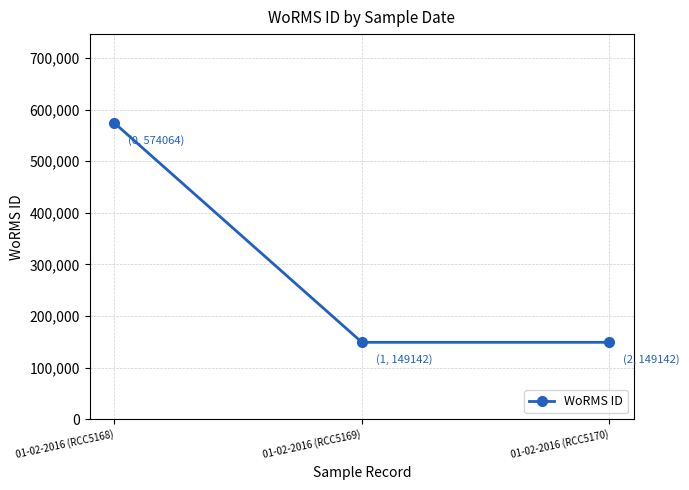

How many categories are shown in the chart?

3